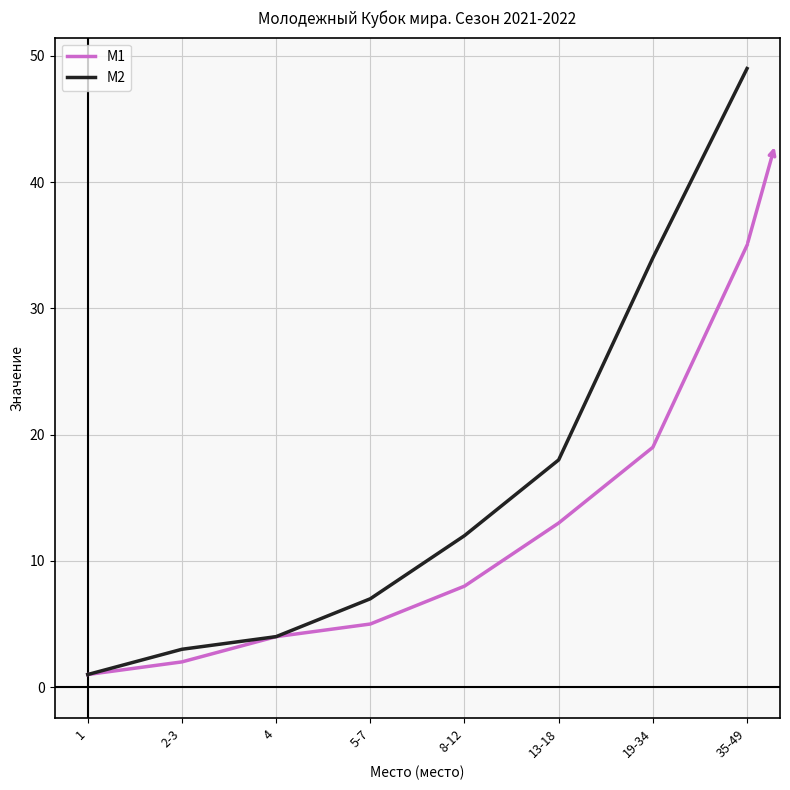

Reading right to left, extract all data points from this chart.

M1: 35	19	13	8	5	4	2	1
M2: 49	34	18	12	7	4	3	1